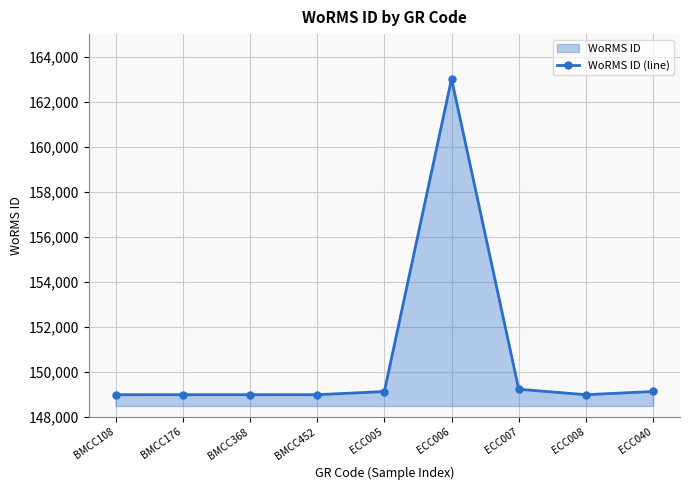

Reading right to left, list all the values displayed in this chart.

149129	148985	149228	163013	149126	148985	148985	148985	148985